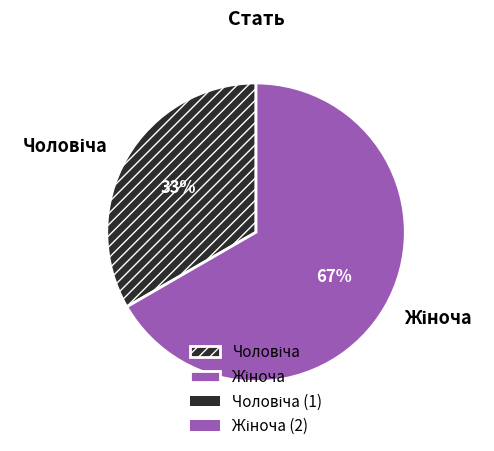

Does any single category account for the majority?

Yes